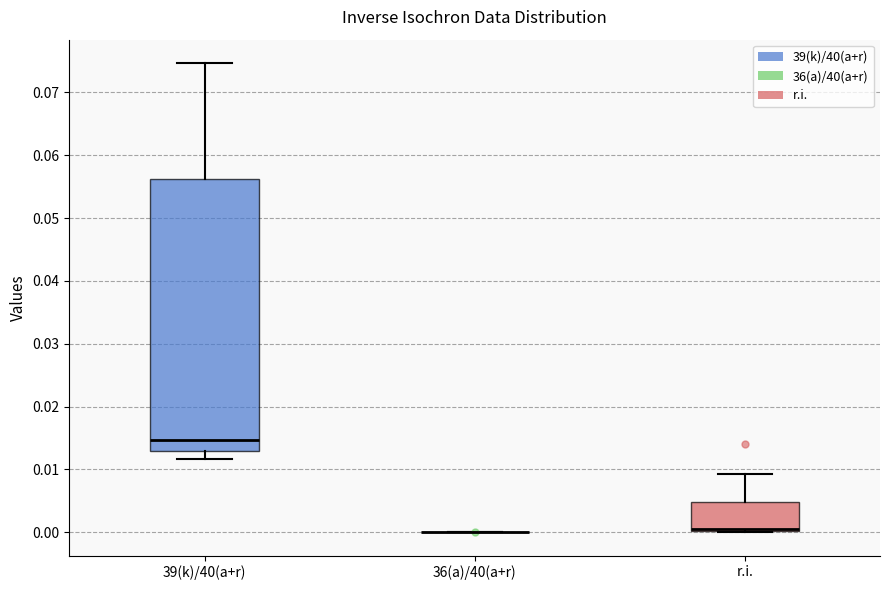

Reading left to right, transcribe this box plot: for each box, give where its median line is, the range the box spans, and where its two whiskers end, as read against the y-axis. The values are not printed on the chart, so give them approximately, as read against the axis.

39(k)/40(a+r): median 0.015, box 0.013 to 0.056, whiskers 0.012 to 0.075
36(a)/40(a+r): box collapsed to a line at 0.000, whiskers 0.000 to 0.000
r.i.: median 0.001 (drawn on the box's lower edge), box 0.000 to 0.005, whiskers 0.000 to 0.009